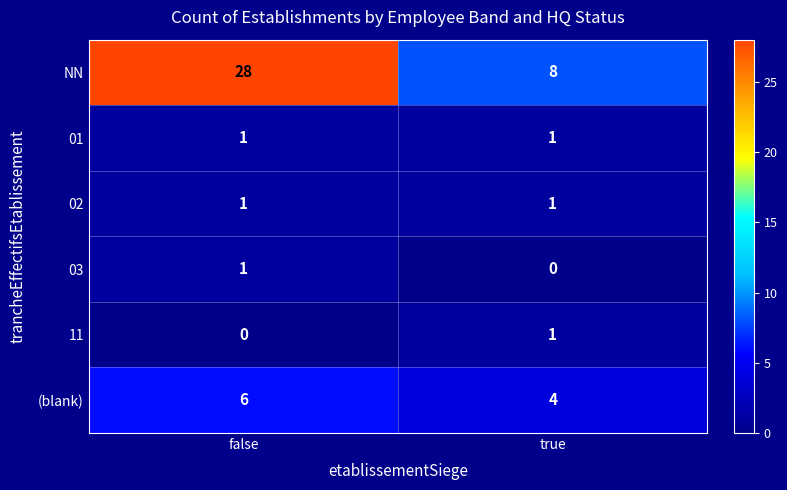

Reading left to right, list all the values displayed in this chart.

NN: false=28	true=8
01: false=1	true=1
02: false=1	true=1
03: false=1	true=0
11: false=0	true=1
(blank): false=6	true=4